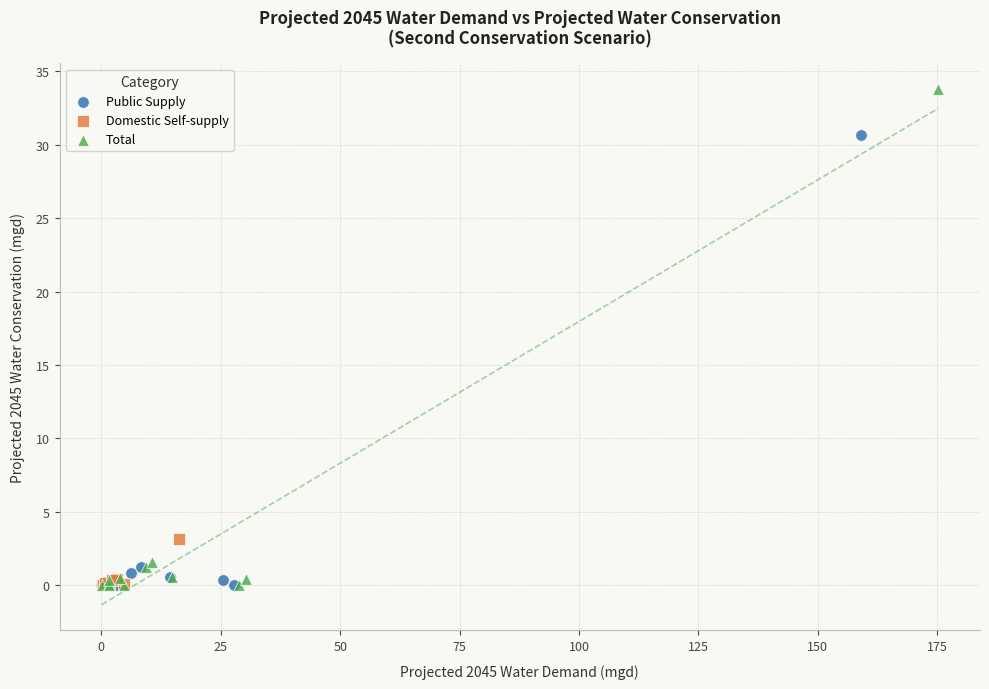

Which series contains the highest Y value?

Total